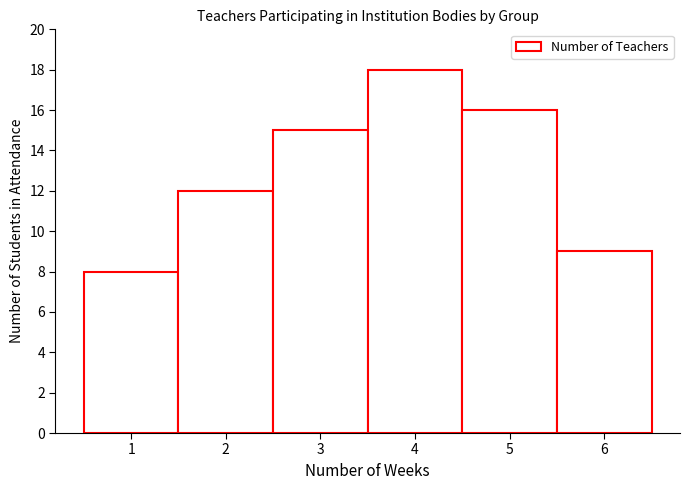

Reading right to left, transcribe all the data shown in this chart.

6=9	5=16	4=18	3=15	2=12	1=8